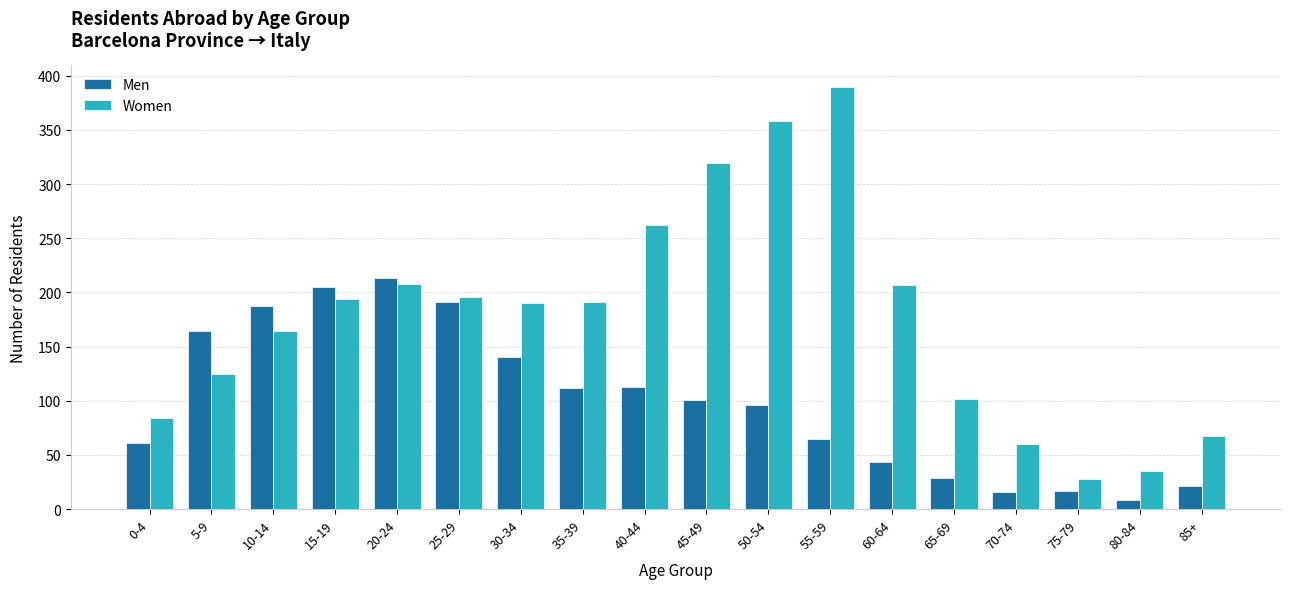

What is the minimum value for Women?

28